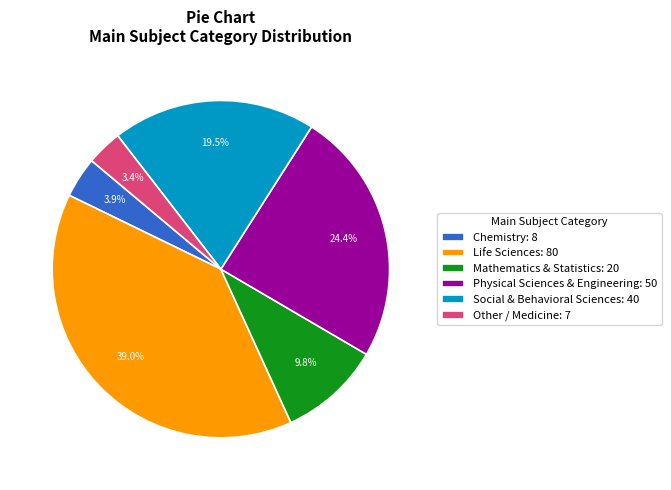

Count the number of slices in the pie.

6